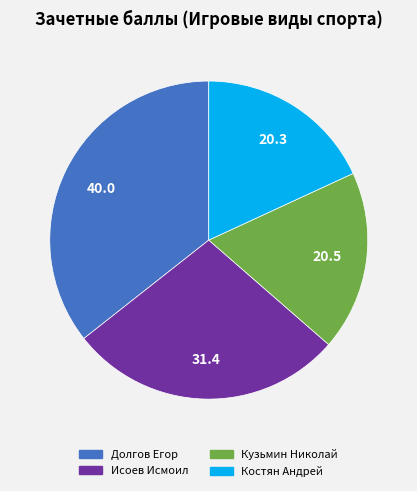

Is it true that Кузьмин Николай is 18% of the pie?

True